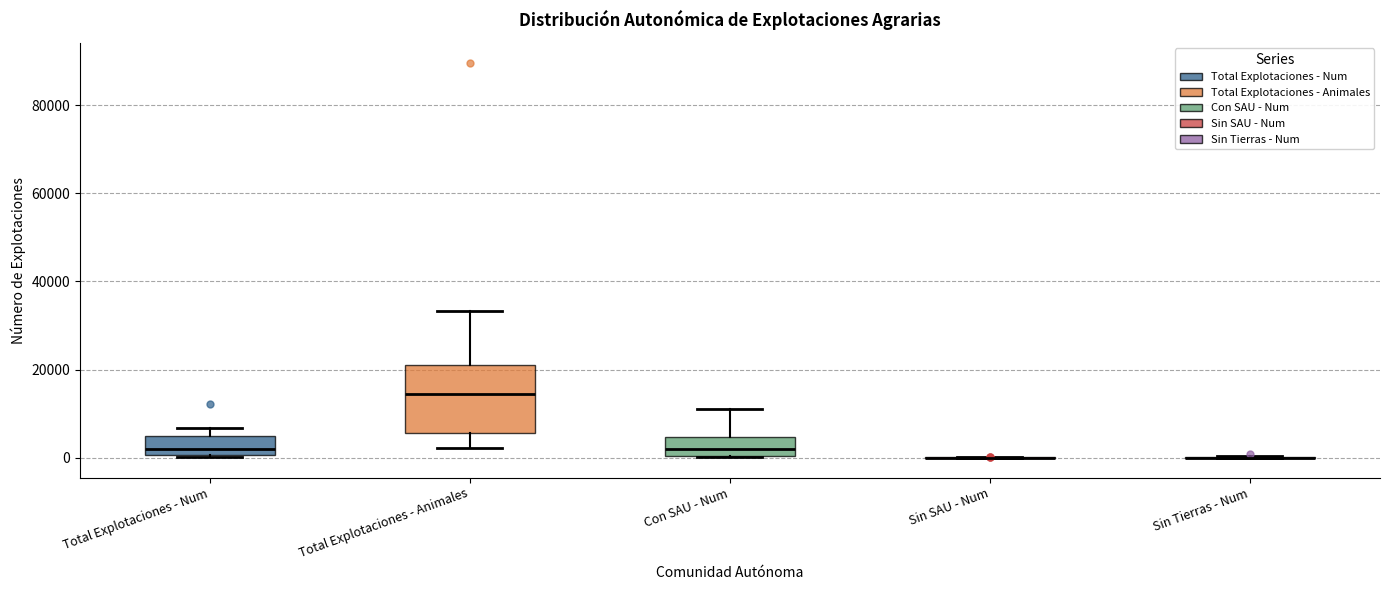

Reading left to right, transcribe this box plot: for each box, give where its median line is, the range the box spans, and where its two whiskers end, as read against the y-axis. The values are not printed on the chart, so give them approximately, as read against the axis.

Total Explotaciones - Num: median 2000, box 0 to 4000, whiskers 0 to 6000
Total Explotaciones - Animales: median 14000, box 6000 to 22000, whiskers 2000 to 34000
Con SAU - Num: median 2000, box 0 to 4000, whiskers 0 to 12000
Sin SAU - Num: box collapsed to a line at 0, whiskers 0 to 0
Sin Tierras - Num: box collapsed to a line at 0, whiskers 0 to 0